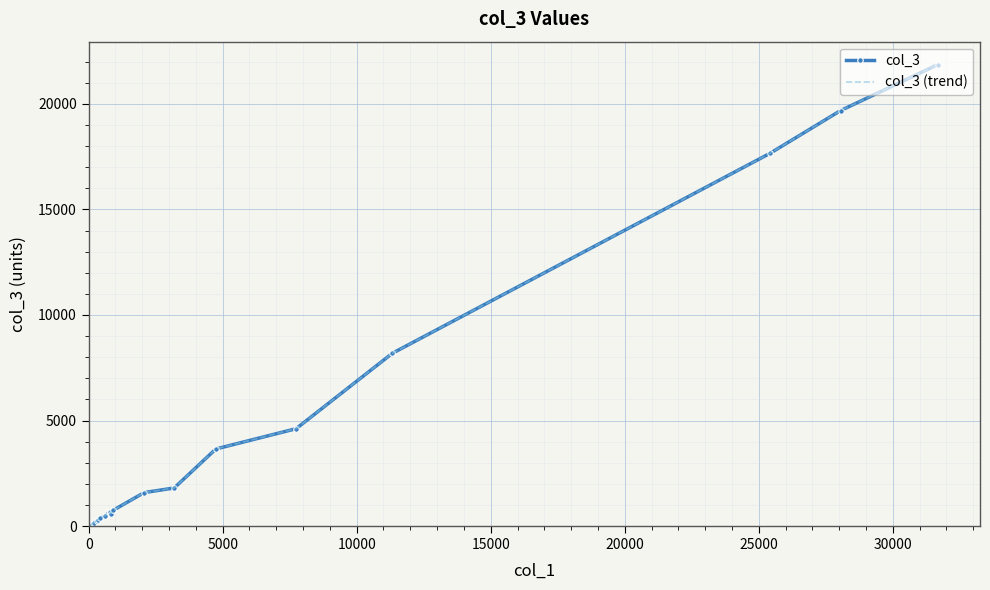

How many values in the col_3 series exceed 299?

14